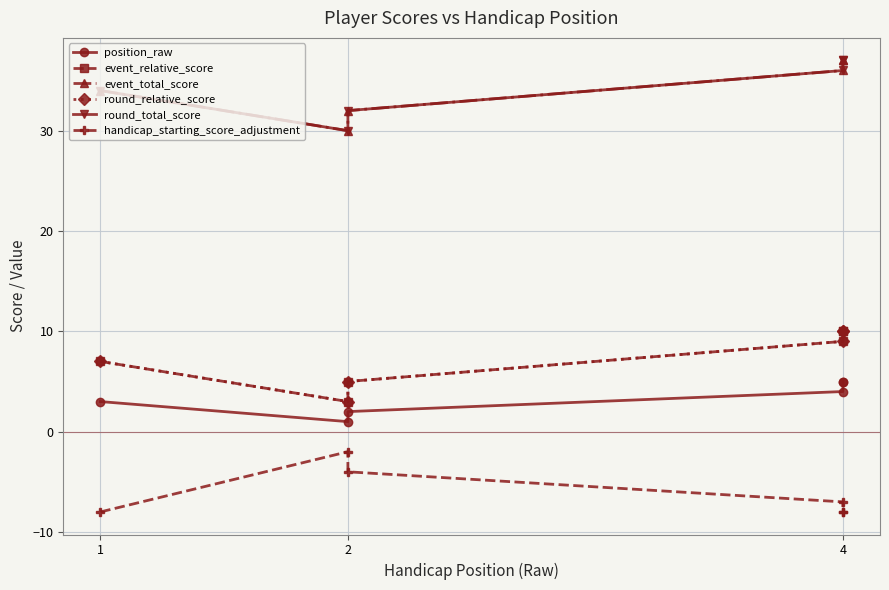

Is it true that event_total_score equals 59 at 4?

False